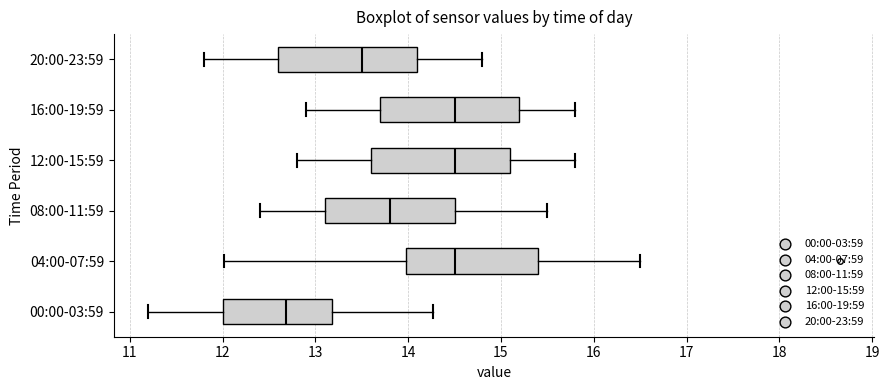

Reading bottom to top, read every box against the x-axis: the position of its median line, the range the box covers, and the ends of its whiskers. The values are not printed on the chart, so give them approximately, as read against the axis.

00:00-03:59: median 12.7, box 12.0 to 13.2, whiskers 11.2 to 14.3
04:00-07:59: median 14.5, box 14.0 to 15.4, whiskers 12.0 to 16.5
08:00-11:59: median 13.8, box 13.1 to 14.5, whiskers 12.4 to 15.5
12:00-15:59: median 14.5, box 13.6 to 15.1, whiskers 12.8 to 15.8
16:00-19:59: median 14.5, box 13.7 to 15.2, whiskers 12.9 to 15.8
20:00-23:59: median 13.5, box 12.6 to 14.1, whiskers 11.8 to 14.8